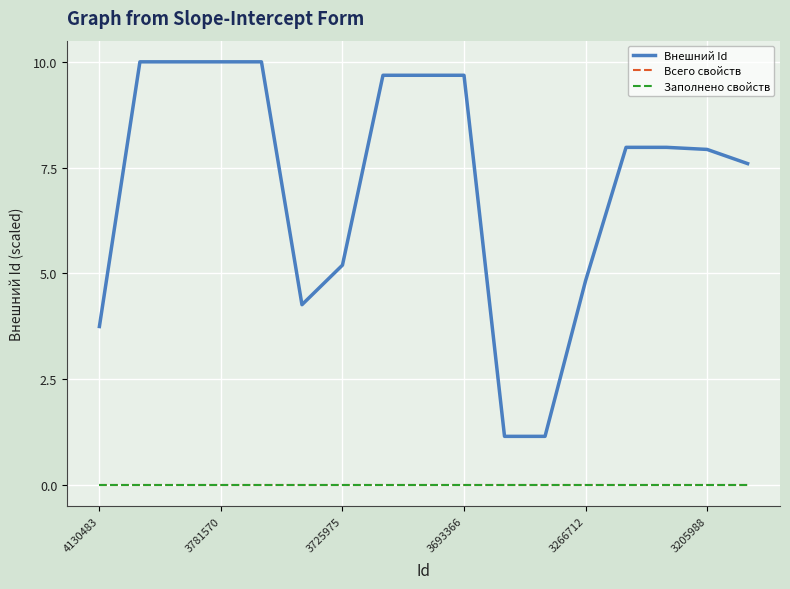

Does the chart display data point markers on the line(s)?

No